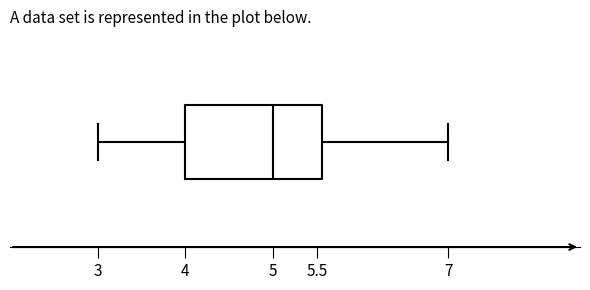

Where does the right whisker of the box end on the x-axis? The values are not printed on the chart, so give them approximately, as read against the axis.

7.00